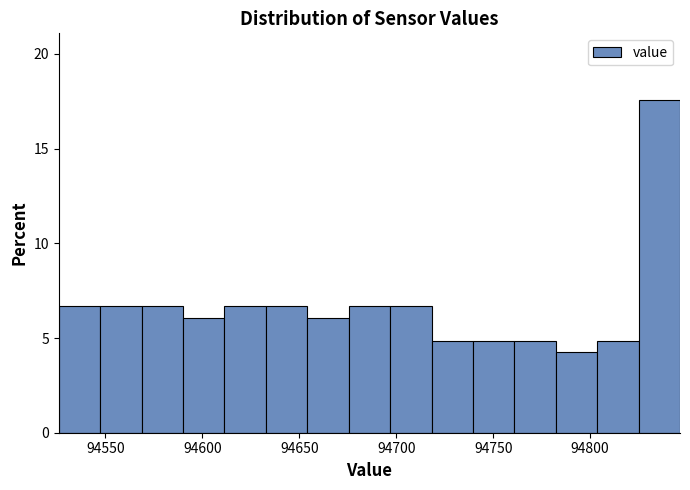

Reading left to right, transcribe this chart: for each bar, give the range it covers on the x-axis and its height. Neither the bar edges nor the heights are printed on the chart, so give them approximately, as read against the axes.

94525 to 94545: 6.5
94545 to 94570: 6.5
94570 to 94590: 6.5
94590 to 94610: 6.0
94610 to 94635: 6.5
94635 to 94655: 6.5
94655 to 94675: 6.0
94675 to 94695: 6.5
94695 to 94720: 6.5
94720 to 94740: 5.0
94740 to 94760: 5.0
94760 to 94780: 5.0
94780 to 94805: 4.0
94805 to 94825: 5.0
94825 to 94845: 17.5